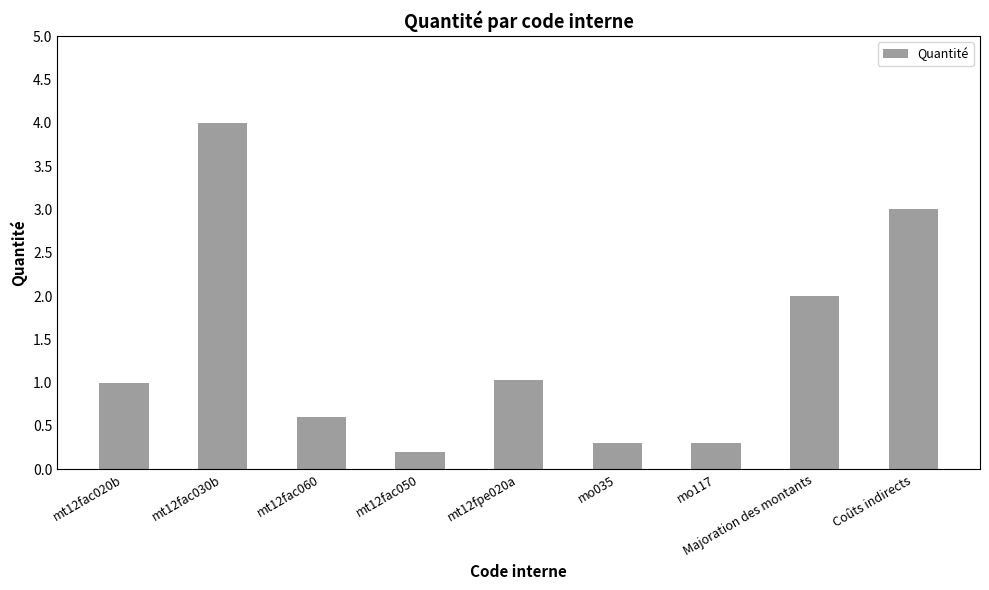

Approximately how many times larger is the value at mt12fpe020a compared to mt12fac030b?

0.3